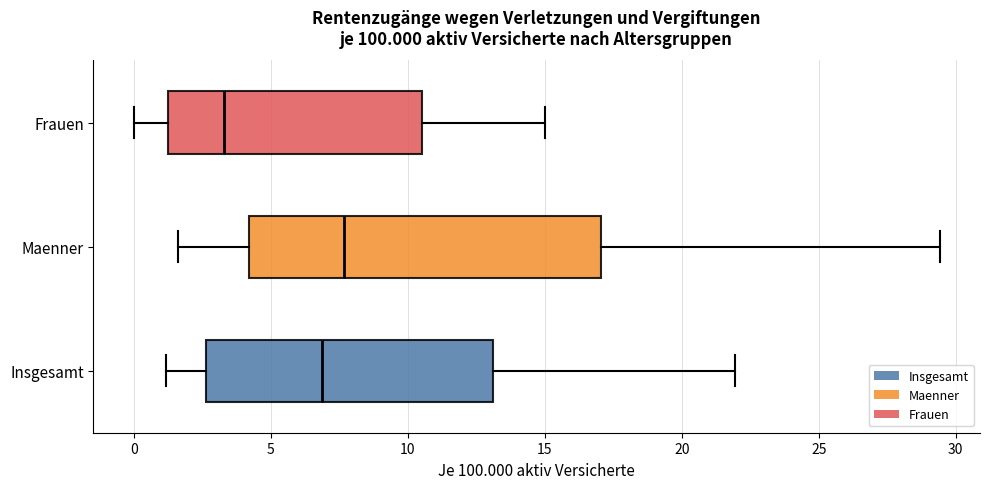

Where does the median line of the box for Insgesamt sit on the x-axis? The values are not printed on the chart, so give them approximately, as read against the axis.

7.0